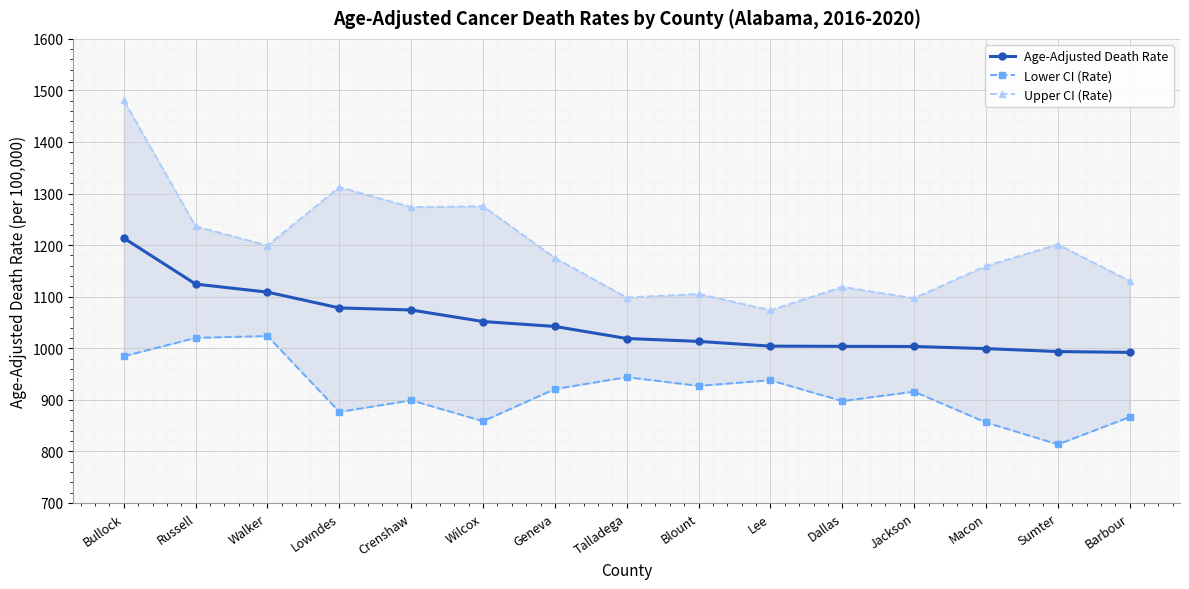

In Lower CI (Rate), how many points are lower than both neighbors (excluding endpoints)?

5